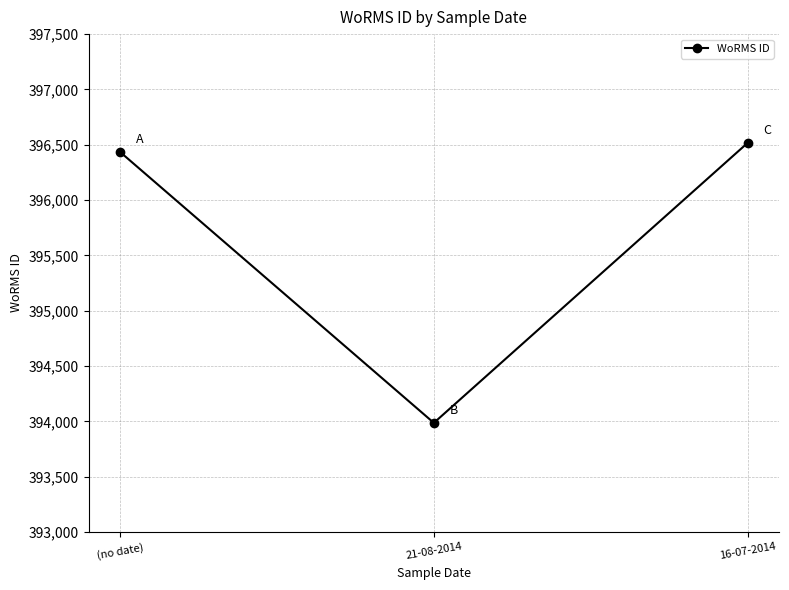

List the labels in order of value, smallest first.

21-08-2014, (no date), 16-07-2014